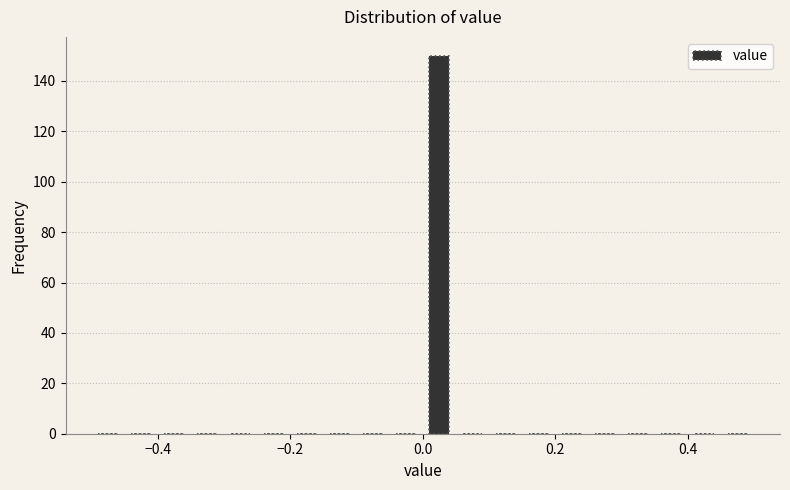

Around what value on the x-axis is the tallest bar? Give the approximate position of its centre, as read against the axis.

0.02